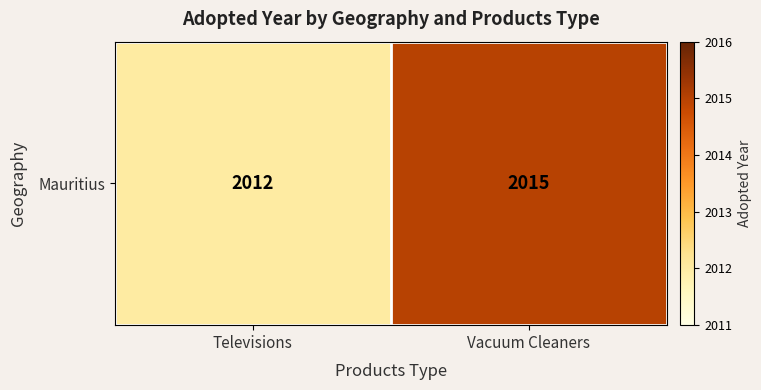

List the labels in order of value, largest first.

Vacuum Cleaners, Televisions